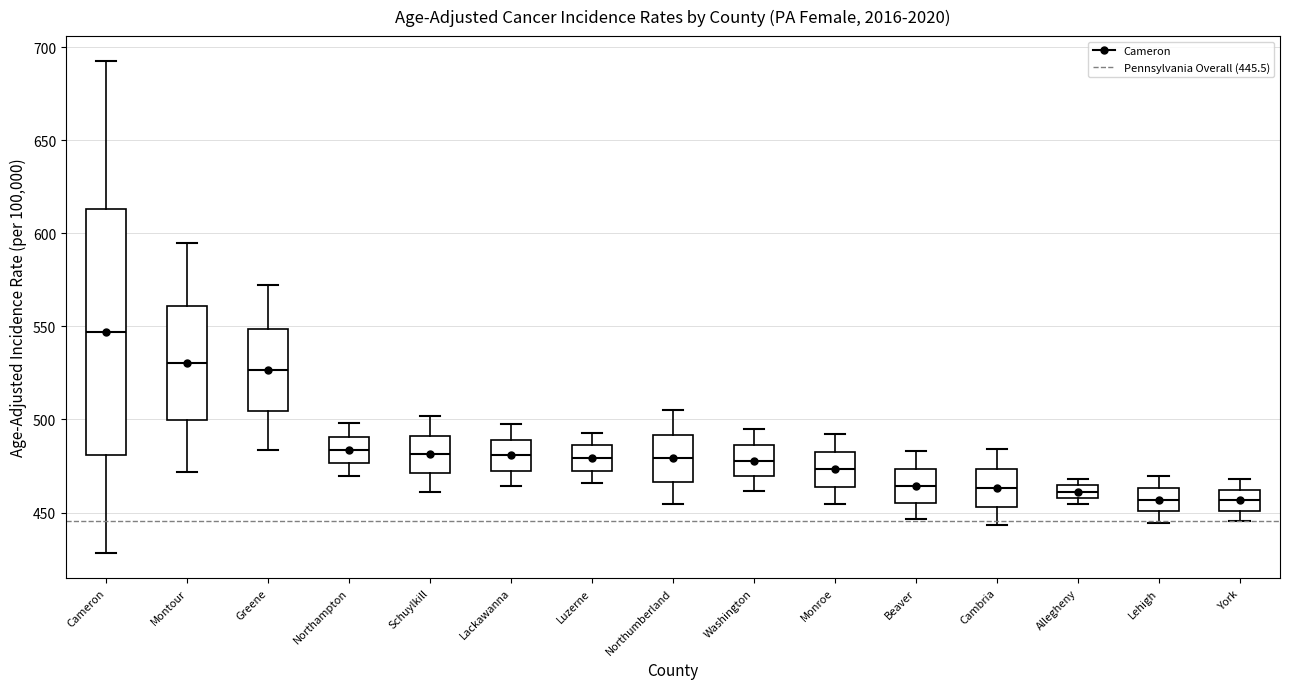

Where does the upper whisker of the box for Greene end on the y-axis? The values are not printed on the chart, so give them approximately, as read against the axis.

570